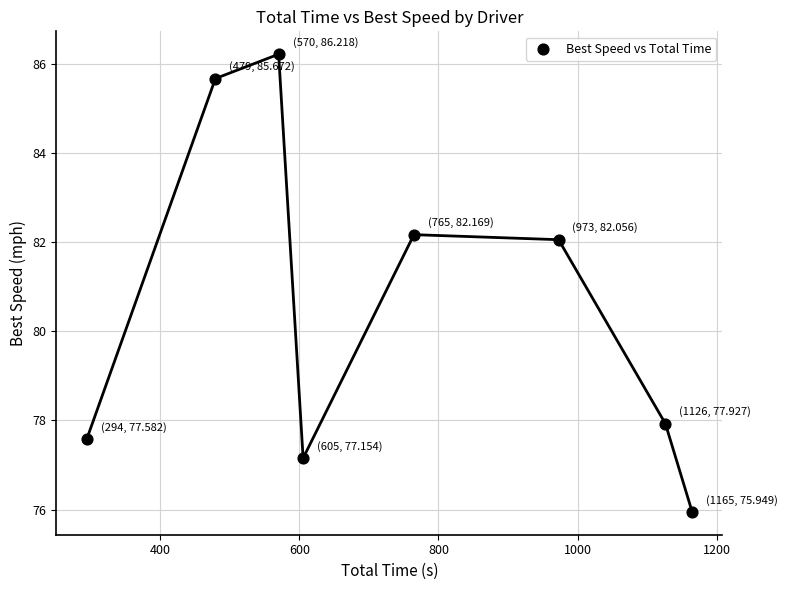

What Y value in the scatter plot is closest to 81?

82.1